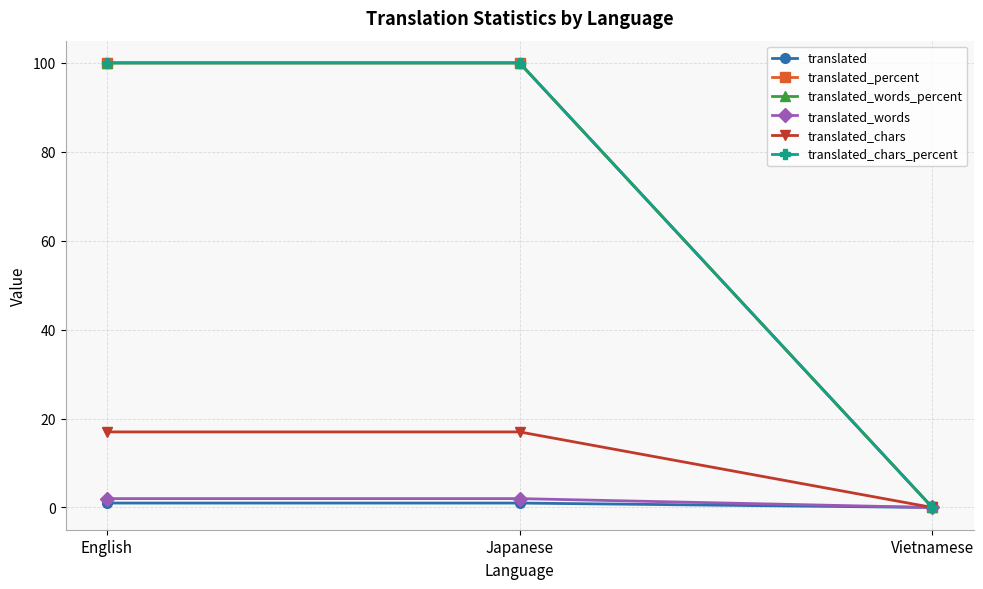

Is this an area chart (filled region under the line)?

No